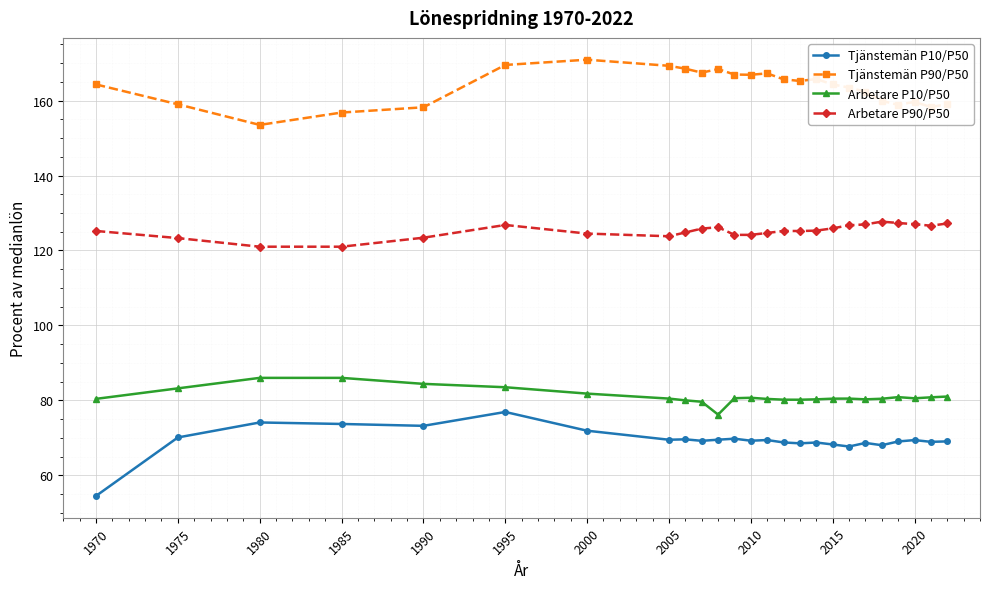

List the series in order of their peak value, highest first.

Tjänstemän P90/P50, Arbetare P90/P50, Arbetare P10/P50, Tjänstemän P10/P50